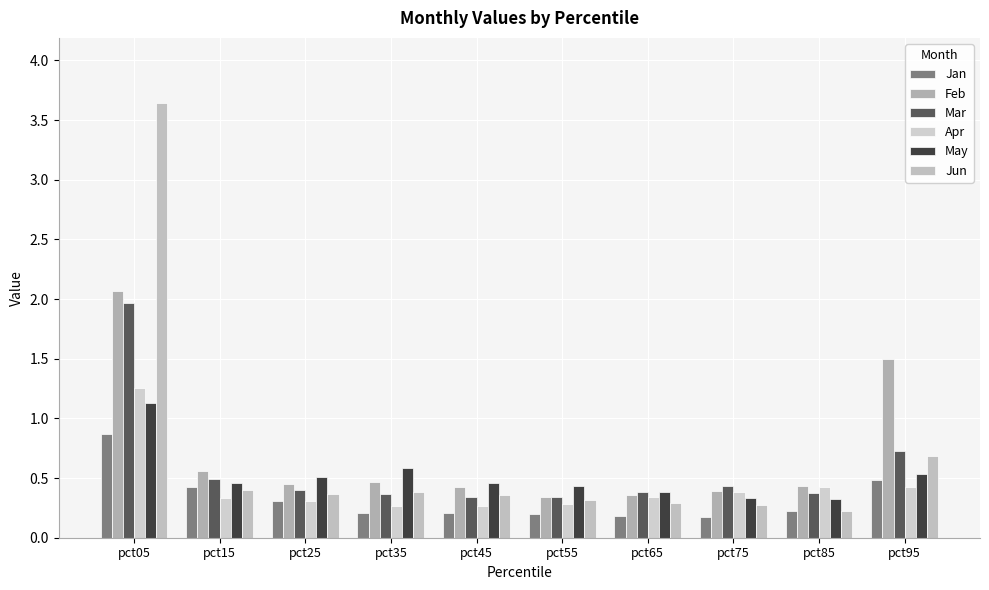

The value of May at pct75 is 0.3. True or false?

True